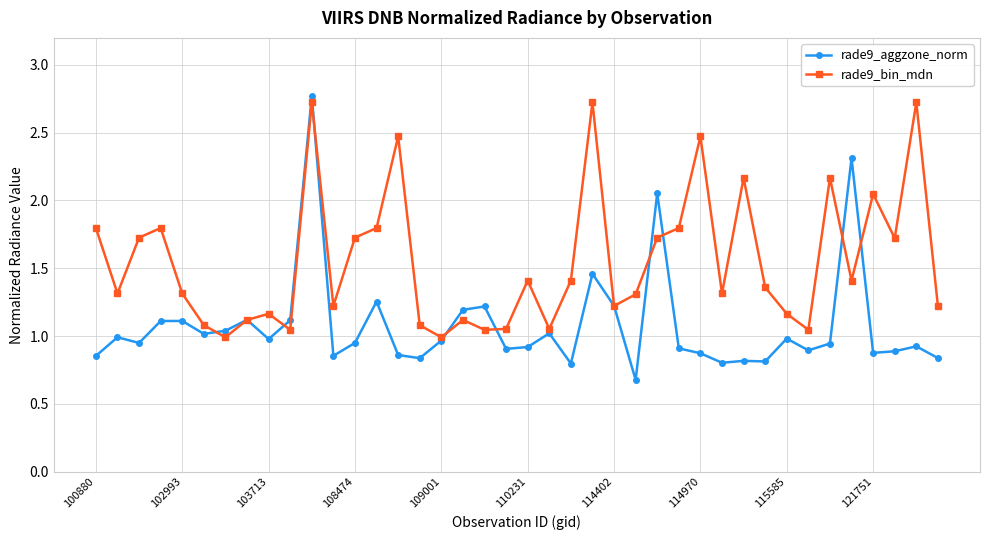

True or false: rade9_aggzone_norm and rade9_bin_mdn intersect in this chart.

True